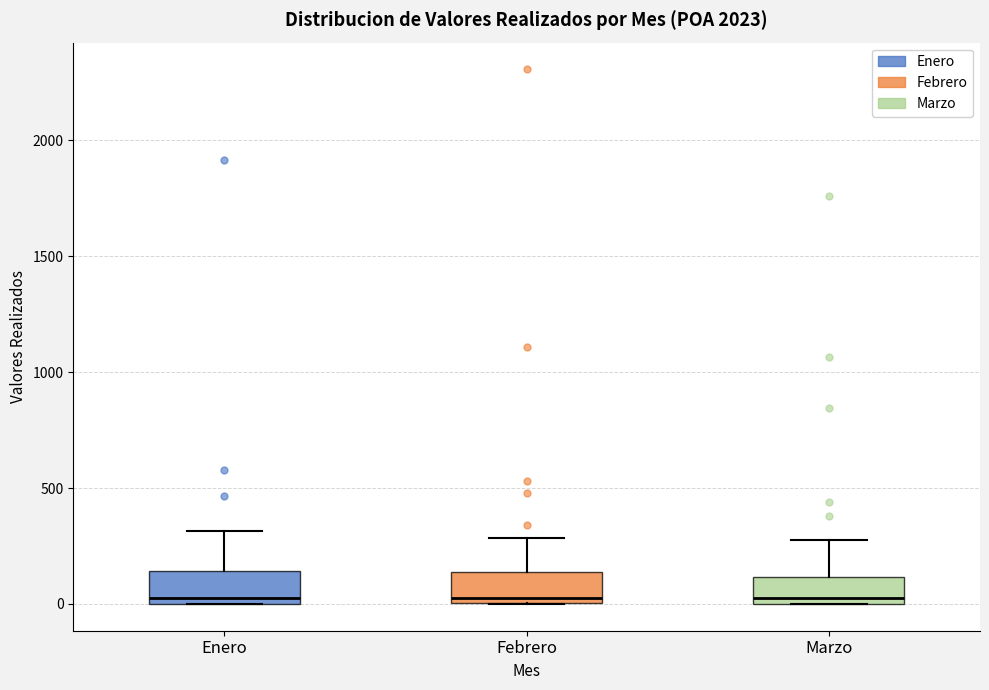

Reading left to right, transcribe this box plot: for each box, give where its median line is, the range the box spans, and where its two whiskers end, as read against the y-axis. The values are not printed on the chart, so give them approximately, as read against the axis.

Enero: median 50, box 0 to 150, whiskers 0 to 300
Febrero: median 50, box 0 to 150, whiskers 0 to 300
Marzo: median 50, box 0 to 100, whiskers 0 to 300